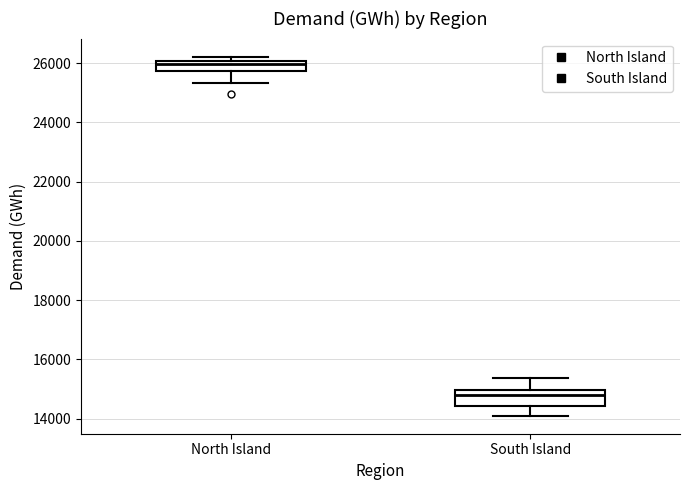

Reading left to right, read every box against the y-axis: the position of its median line, the range the box covers, and the ends of its whiskers. The values are not printed on the chart, so give them approximately, as read against the axis.

North Island: median 26000 (inside the box), box 25800 to 26000, whiskers 25400 to 26200
South Island: median 14800, box 14400 to 15000, whiskers 14000 to 15400